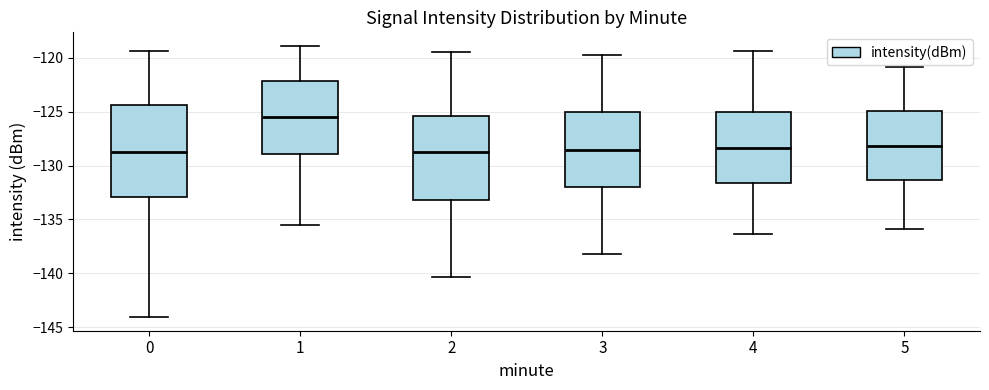

Which box is the tallest, from its lower edge to its upper edge?

0